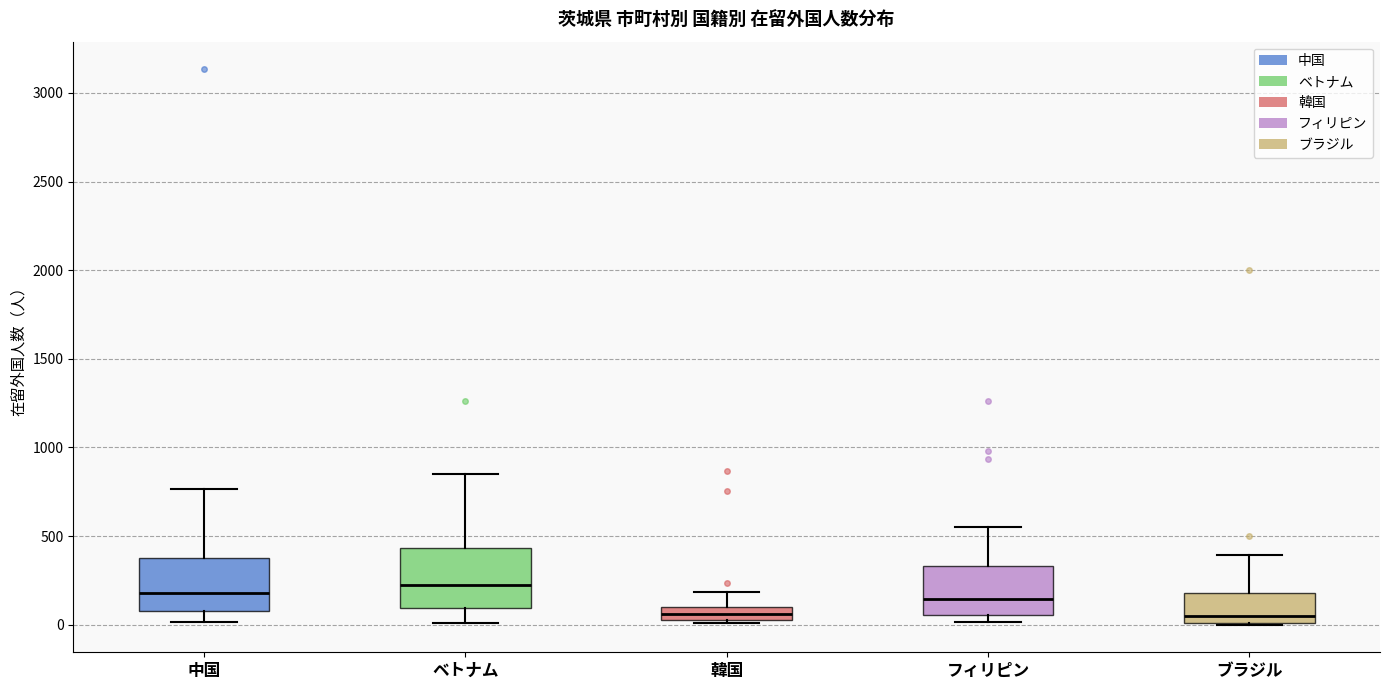

Where does the upper whisker of the box for ブラジル end on the y-axis? The values are not printed on the chart, so give them approximately, as read against the axis.

400